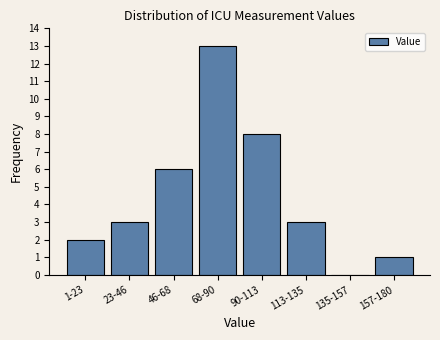

Reading left to right, list all the values displayed in this chart.

1-23=2	23-46=3	46-68=6	68-90=13	90-113=8	113-135=3	135-157=0	157-180=1